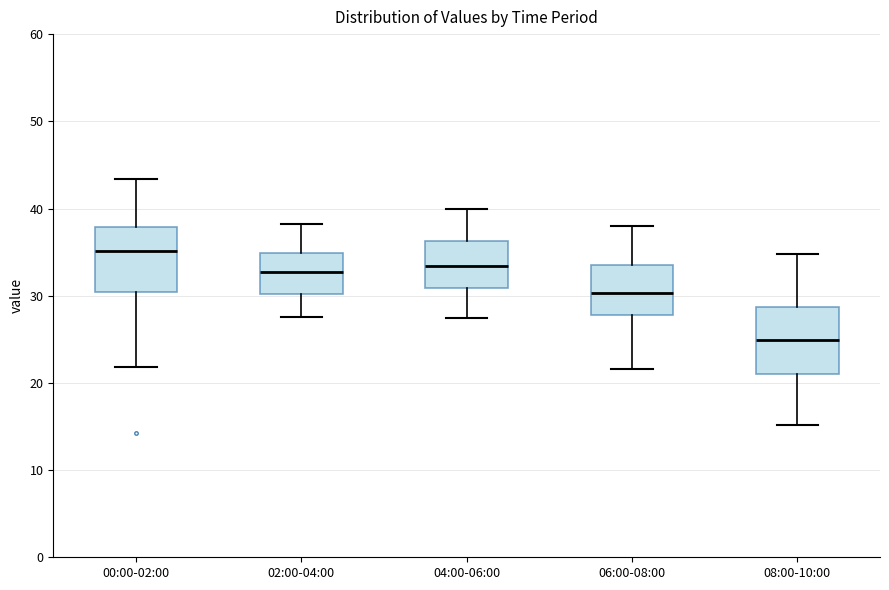

Where is the lower edge of the box for 06:00-08:00 on the y-axis? The values are not printed on the chart, so give them approximately, as read against the axis.

28